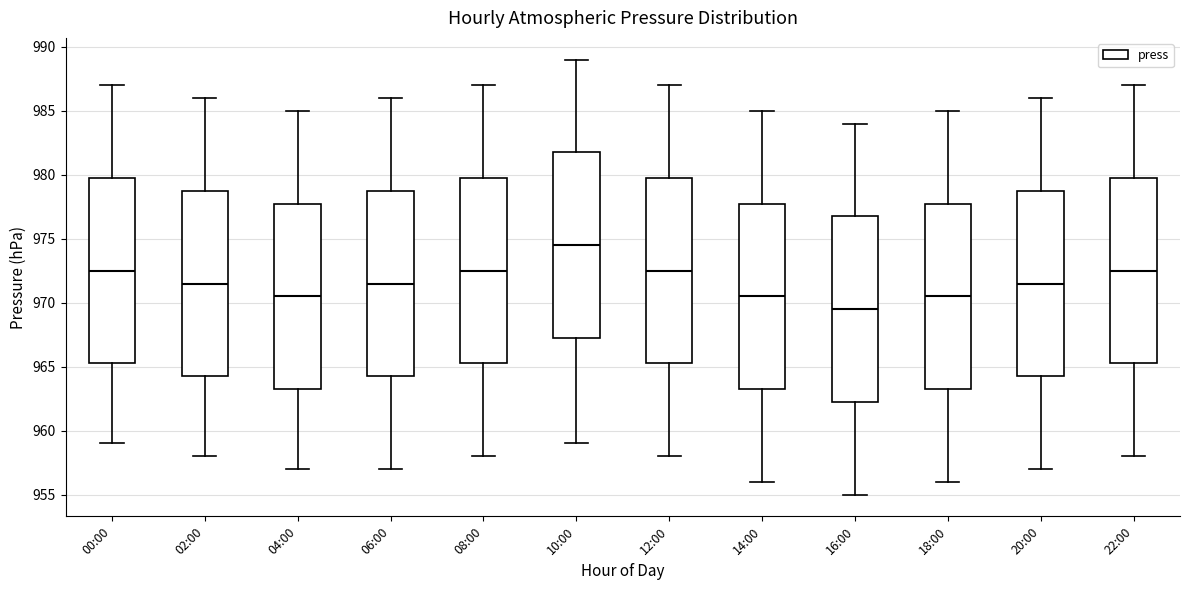

Reading left to right, read every box against the y-axis: the position of its median line, the range the box covers, and the ends of its whiskers. The values are not printed on the chart, so give them approximately, as read against the axis.

00:00: median 972.5, box 965.5 to 980.0, whiskers 959.0 to 987.0
02:00: median 971.5, box 964.5 to 979.0, whiskers 958.0 to 986.0
04:00: median 970.5, box 963.5 to 978.0, whiskers 957.0 to 985.0
06:00: median 971.5, box 964.5 to 979.0, whiskers 957.0 to 986.0
08:00: median 972.5, box 965.5 to 980.0, whiskers 958.0 to 987.0
10:00: median 974.5, box 967.5 to 982.0, whiskers 959.0 to 989.0
12:00: median 972.5, box 965.5 to 980.0, whiskers 958.0 to 987.0
14:00: median 970.5, box 963.5 to 978.0, whiskers 956.0 to 985.0
16:00: median 969.5, box 962.5 to 977.0, whiskers 955.0 to 984.0
18:00: median 970.5, box 963.5 to 978.0, whiskers 956.0 to 985.0
20:00: median 971.5, box 964.5 to 979.0, whiskers 957.0 to 986.0
22:00: median 972.5, box 965.5 to 980.0, whiskers 958.0 to 987.0